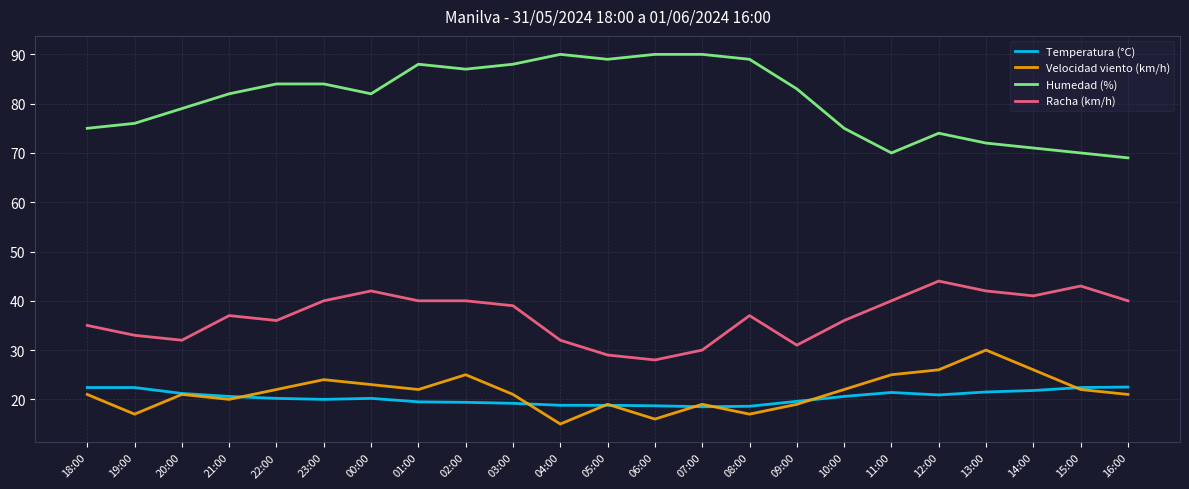

What position from the left is 13:00?

20